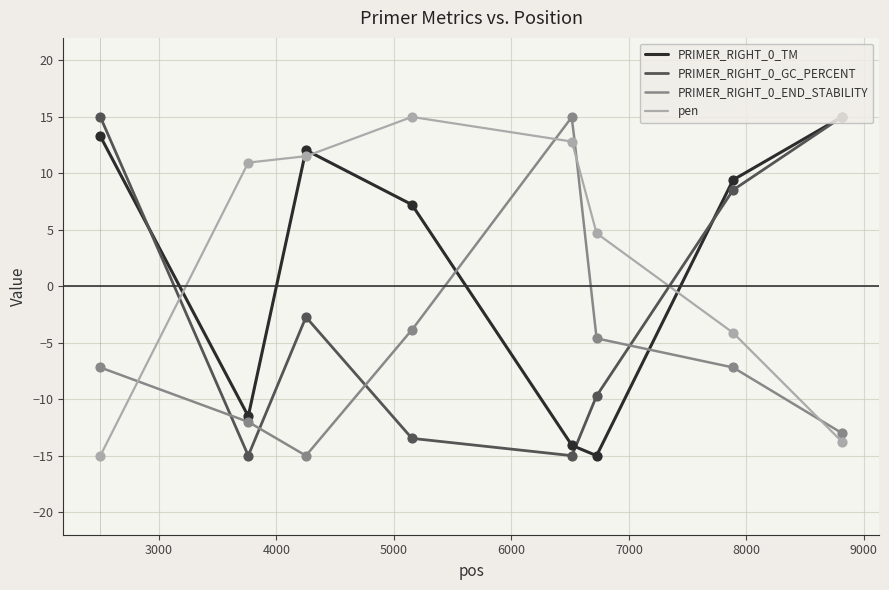

Which series contains the highest Y value?

PRIMER_RIGHT_0_TM